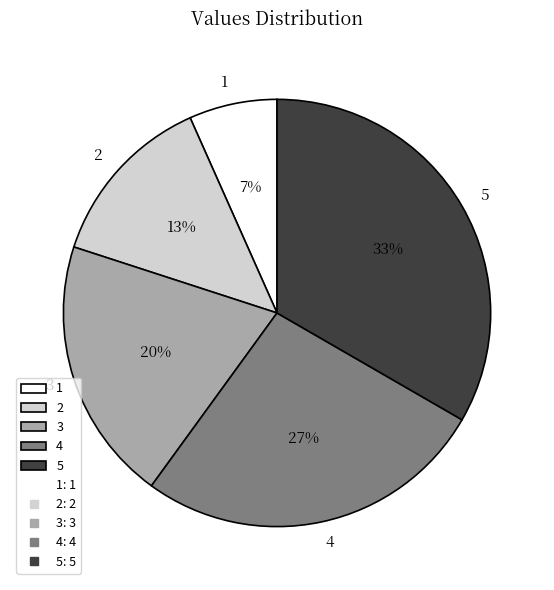

Is it true that 3 is 11% of the pie?

False